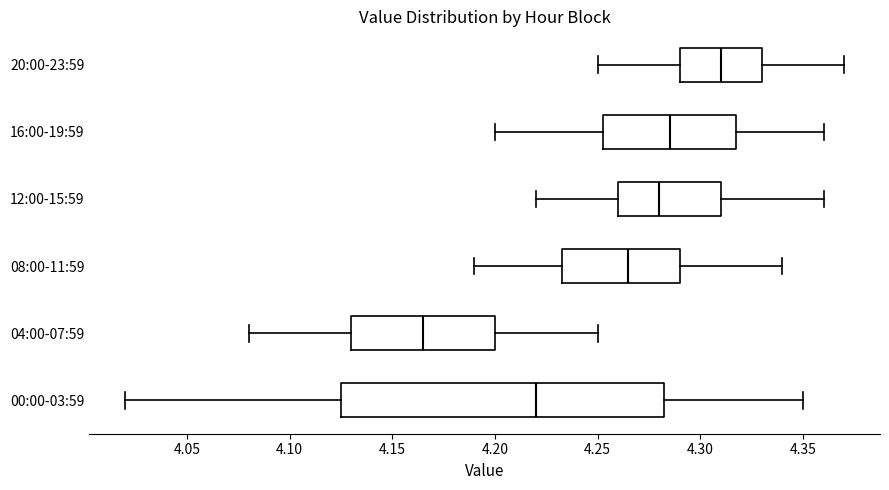

Where does the right whisker of the box for 16:00-19:59 end on the x-axis? The values are not printed on the chart, so give them approximately, as read against the axis.

4.360